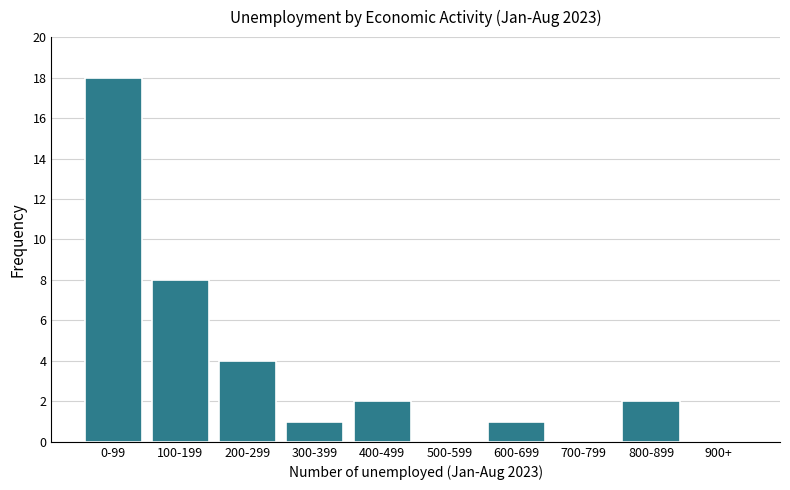

Reading left to right, extract all data points from this chart.

0-99=18	100-199=8	200-299=4	300-399=1	400-499=2	500-599=0	600-699=1	700-799=0	800-899=2	900+=0